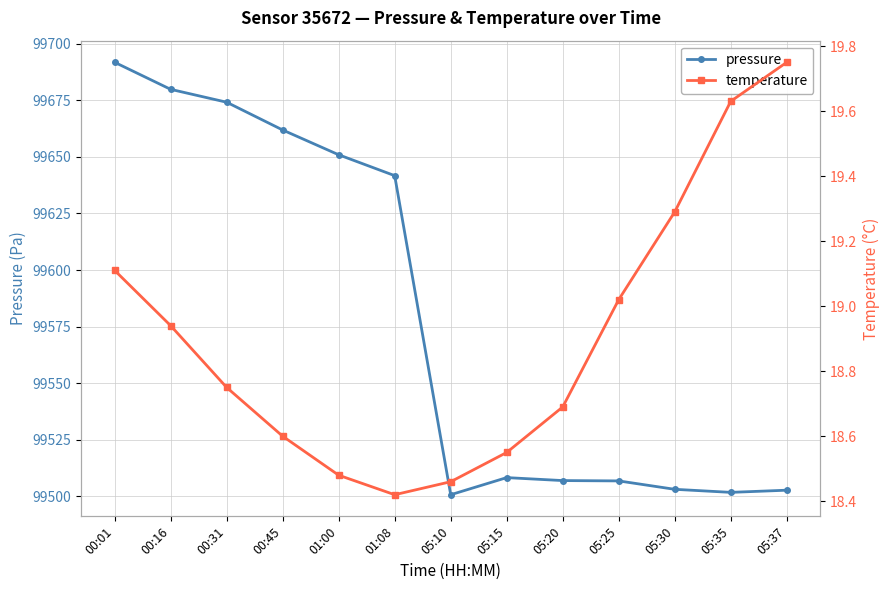

In pressure, how many points are lower than both neighbors (excluding endpoints)?

2